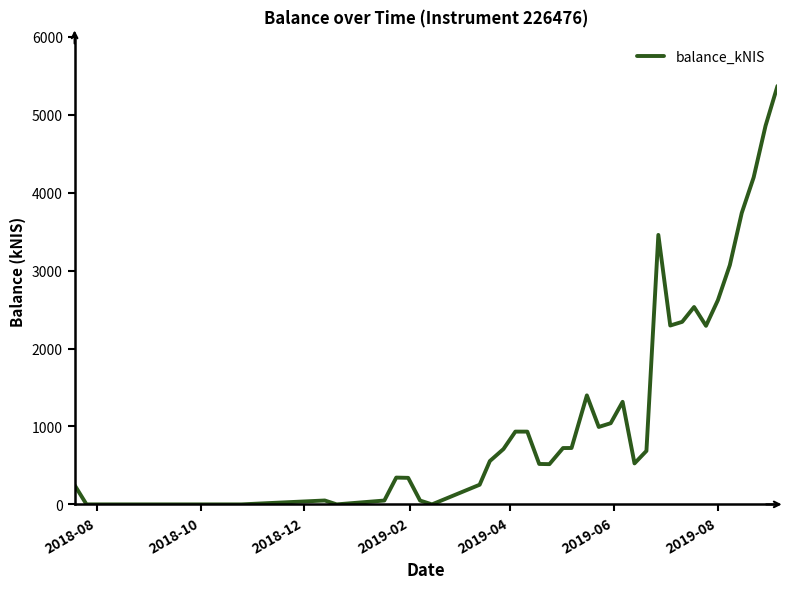

What is the difference between the maximum and minimum values?

5370.4